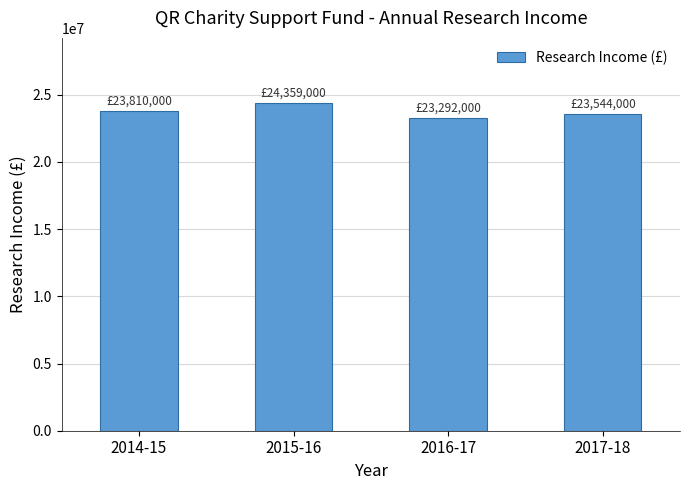

What is the difference between the maximum and minimum values?

1067000